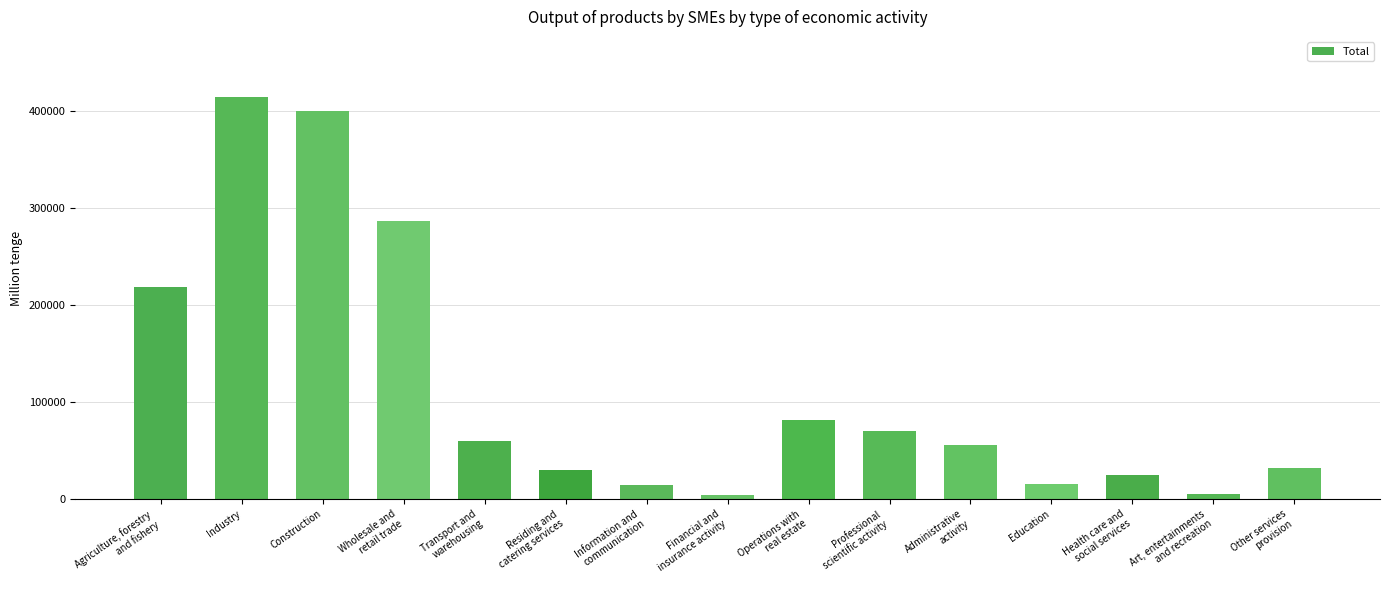

At which label does the data first exceed 55381?

Agriculture, forestry
and fishery